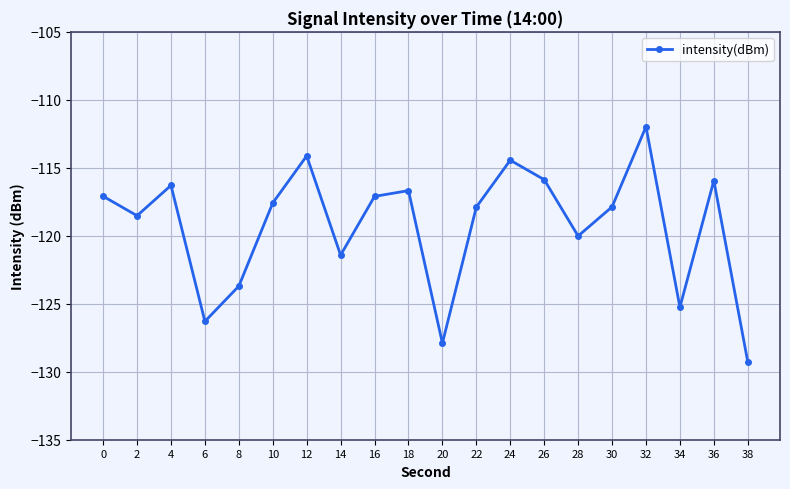

Reading left to right, extract all data points from this chart.

-117.1	-118.5	-116.3	-126.3	-123.7	-117.6	-114.1	-121.4	-117.1	-116.7	-127.9	-117.9	-114.4	-115.9	-120.0	-117.9	-112.0	-125.3	-115.9	-129.3